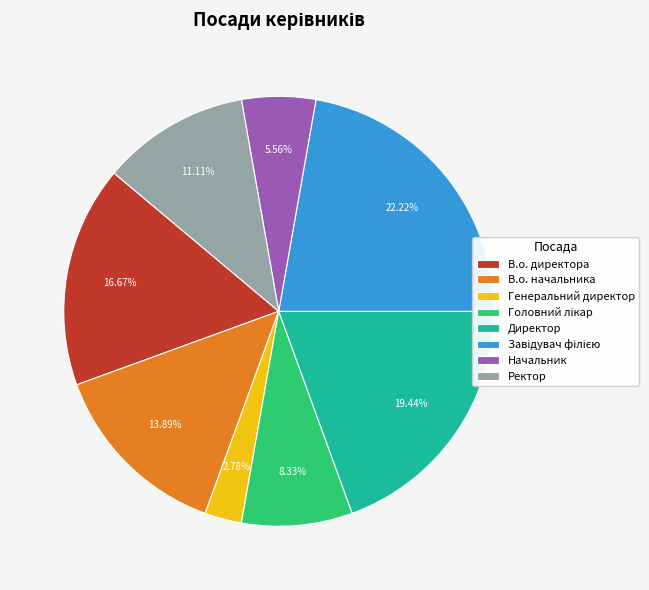

Which slice is the smallest?

Генеральний директор